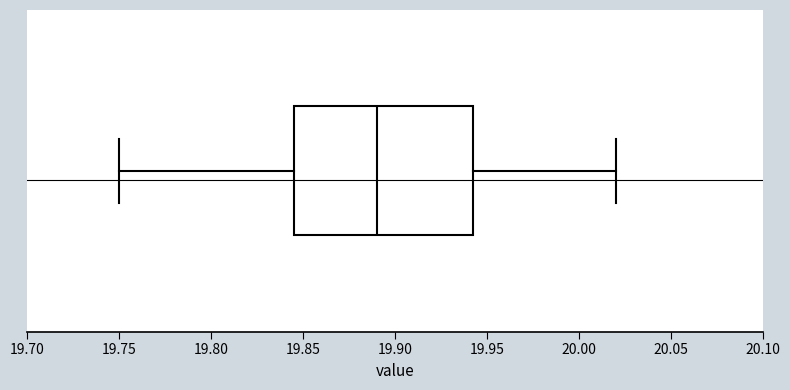

Where does the median line of the box sit on the x-axis? The values are not printed on the chart, so give them approximately, as read against the axis.

19.890